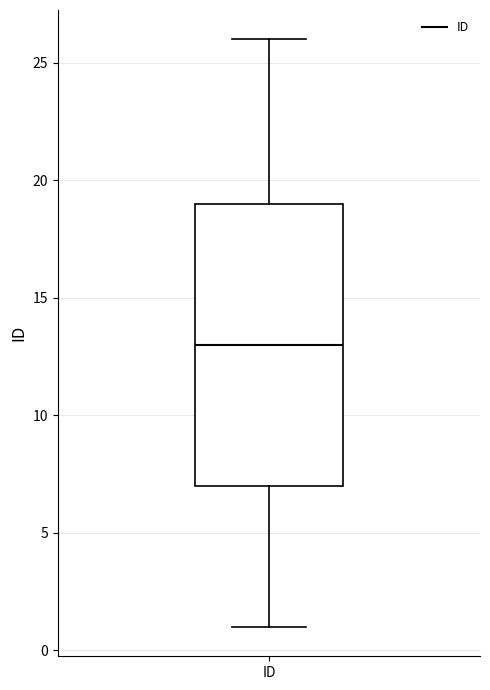

Transcribe this box plot: give where the median line is, the range the box spans, and where the two whiskers end, as read against the y-axis. The values are not printed on the chart, so give them approximately, as read against the axis.

median 13, box 7 to 19, whiskers 1 to 26